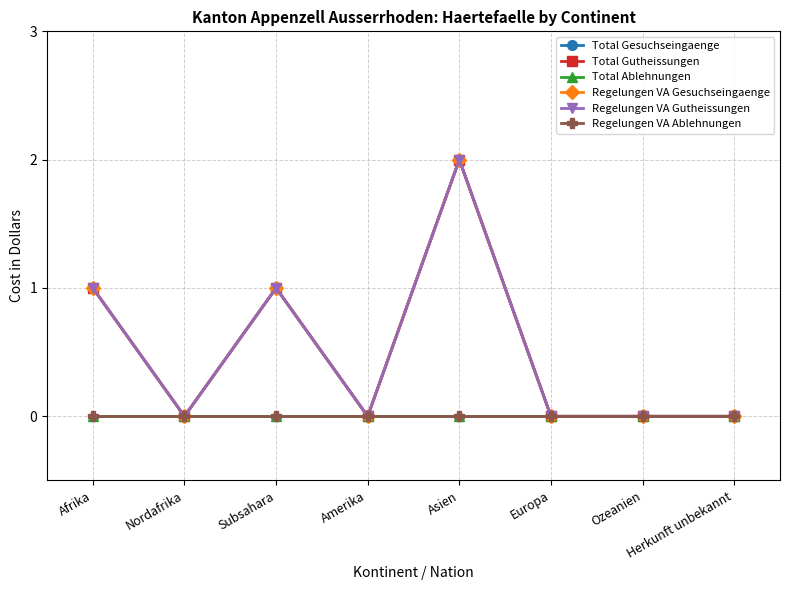

What is the label of the 7th point from the left?

Ozeanien